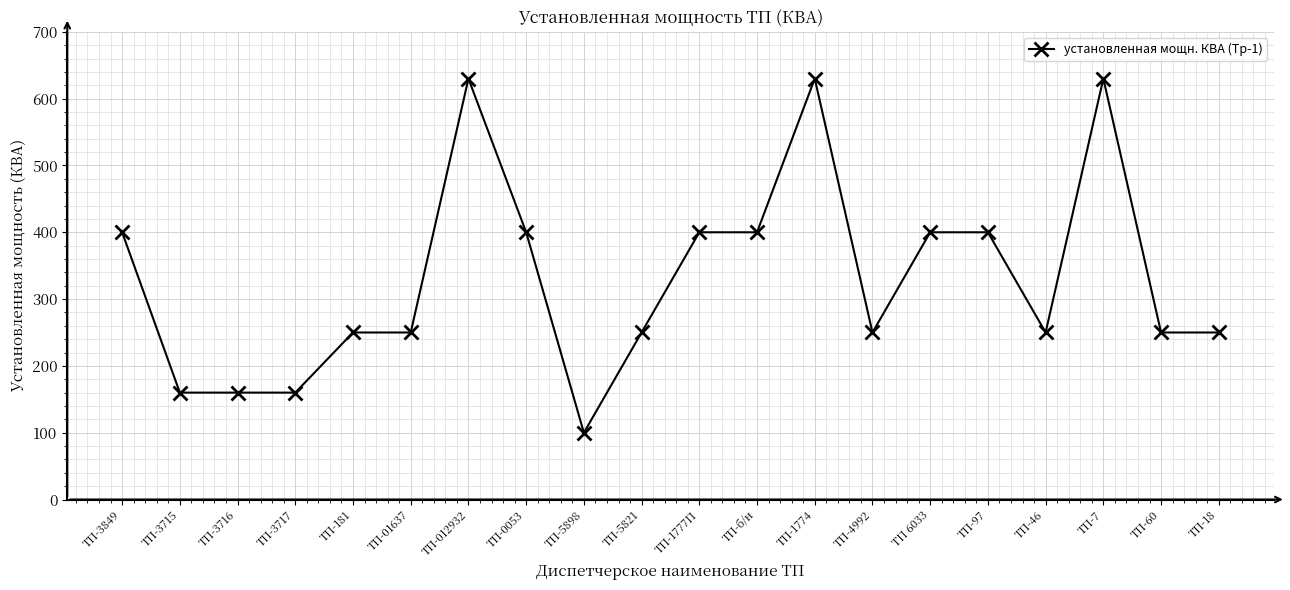

Which has a higher value, ТП-1774 or ТП-б/н?

ТП-1774